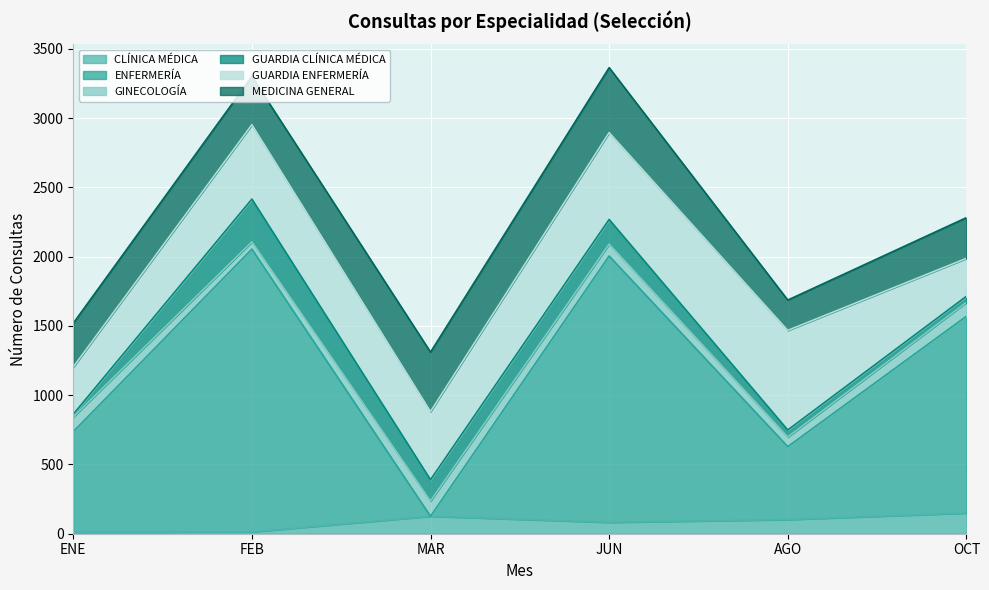

What is the value of the GUARDIA CLÍNICA MÉDICA point at the 4th from the left?

178